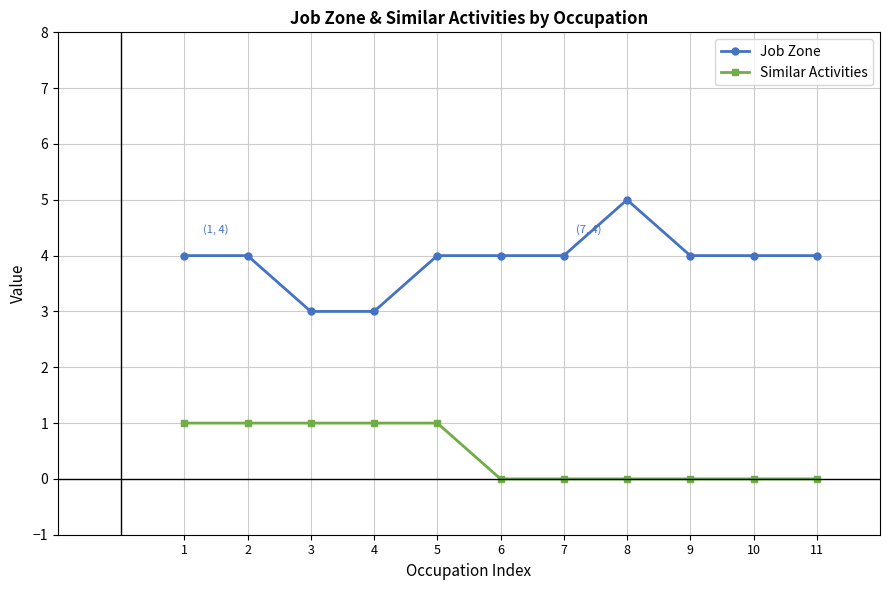

Count the Job Zone values in the range 4 to 5.

9